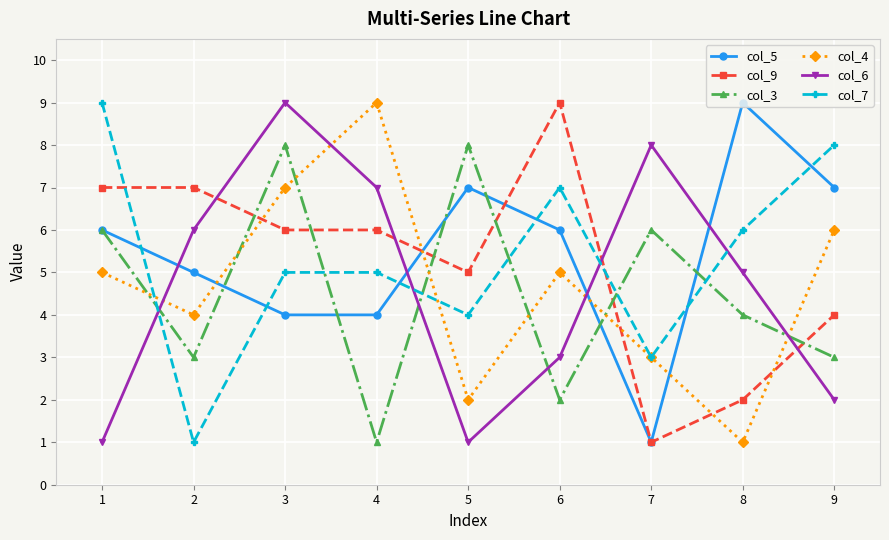

Rank the series at 2 from highest to lowest value.

col_9, col_6, col_5, col_4, col_3, col_7